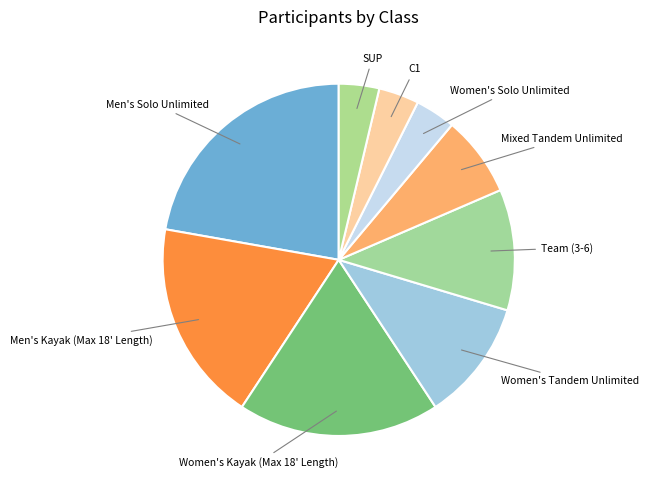

True or false: Mixed Tandem Unlimited accounts for 1% of the total.

False